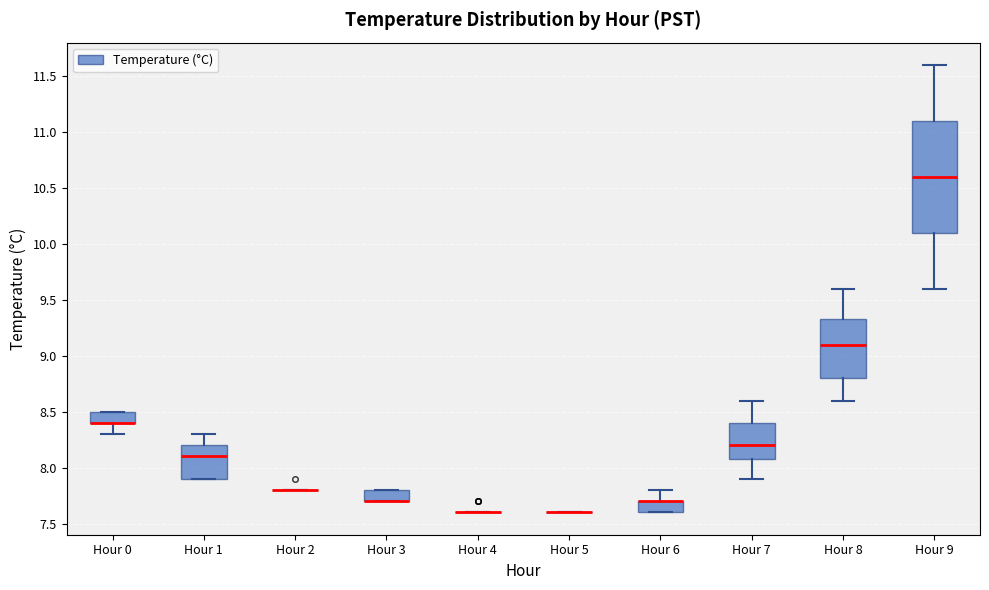

Reading left to right, read every box against the y-axis: the position of its median line, the range the box covers, and the ends of its whiskers. The values are not printed on the chart, so give them approximately, as read against the axis.

Hour 0: median 8.40 (drawn on the box's lower edge), box 8.40 to 8.50, whiskers 8.30 to 8.50
Hour 1: median 8.10, box 7.90 to 8.20, whiskers 7.90 to 8.30
Hour 2: box collapsed to a line at 7.80, whiskers 7.80 to 7.80
Hour 3: median 7.70 (drawn on the box's lower edge), box 7.70 to 7.80, whiskers 7.70 to 7.80
Hour 4: box collapsed to a line at 7.60, whiskers 7.60 to 7.60
Hour 5: box collapsed to a line at 7.60, whiskers 7.60 to 7.60
Hour 6: median 7.70 (drawn on the box's upper edge), box 7.60 to 7.70, whiskers 7.60 to 7.80
Hour 7: median 8.20, box 8.10 to 8.40, whiskers 7.90 to 8.60
Hour 8: median 9.10, box 8.80 to 9.35, whiskers 8.60 to 9.60
Hour 9: median 10.60, box 10.10 to 11.10, whiskers 9.60 to 11.60